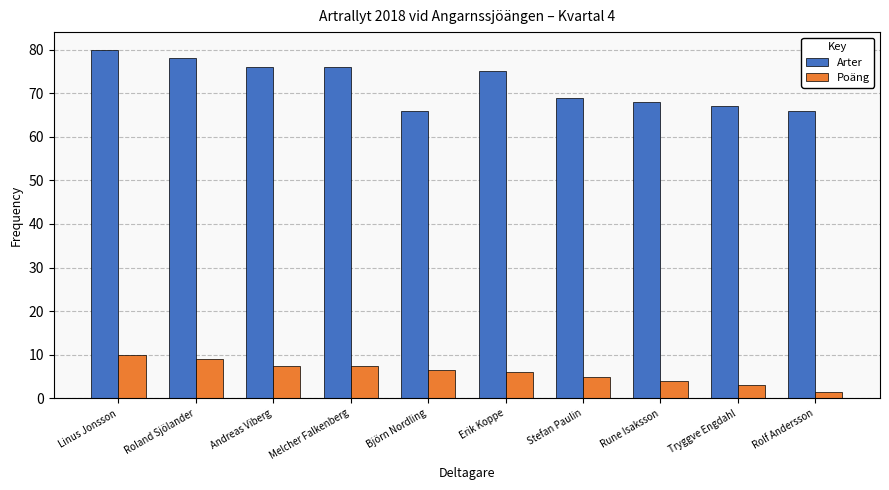

What is the lowest value of the Poäng series?

1.5